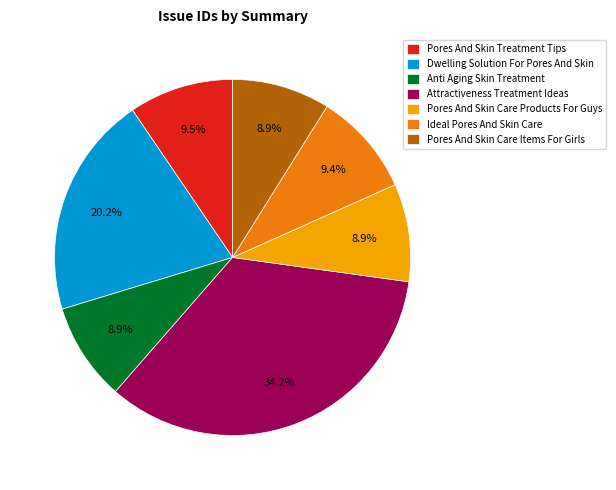

What portion of the pie excludes Attractiveness Treatment Ideas?

65.8%